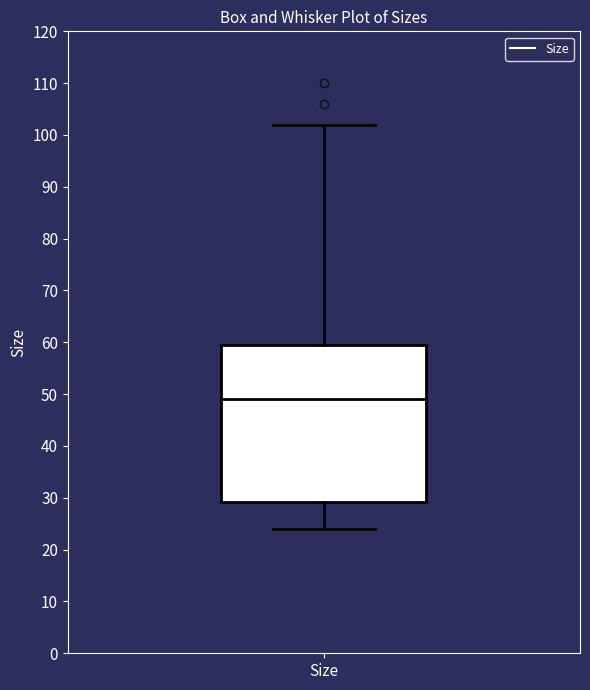

Read this box plot against the y-axis: the position of the median line, the range covered by the box, and the ends of both whiskers. The values are not printed on the chart, so give them approximately, as read against the axis.

median 49, box 29 to 60, whiskers 24 to 102